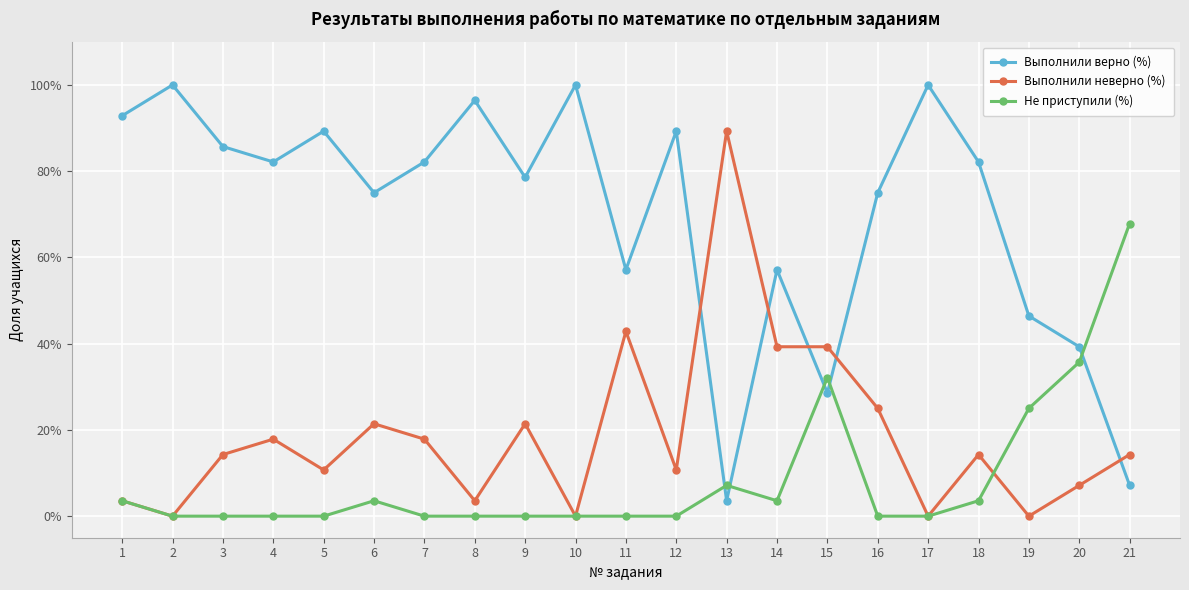

At how many categories does at least one series exceed 0?

21